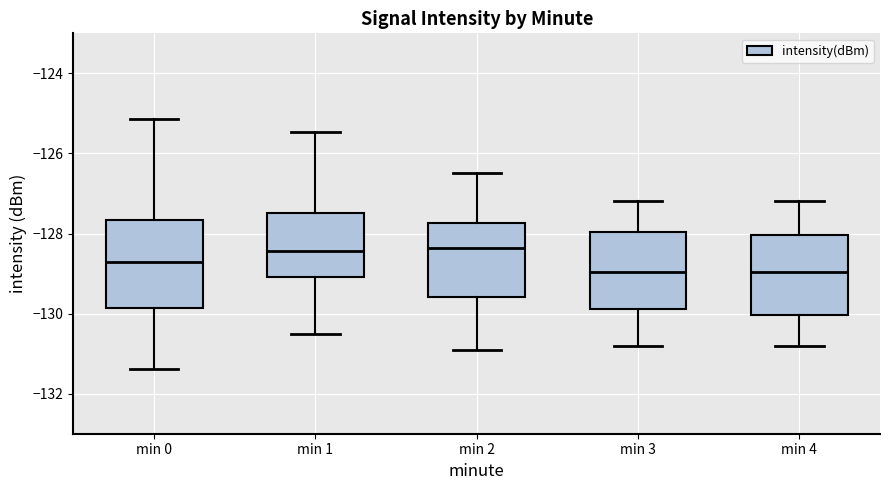

Comparing the boxes themselves (not the whiskers), which one is the tallest?

min 0